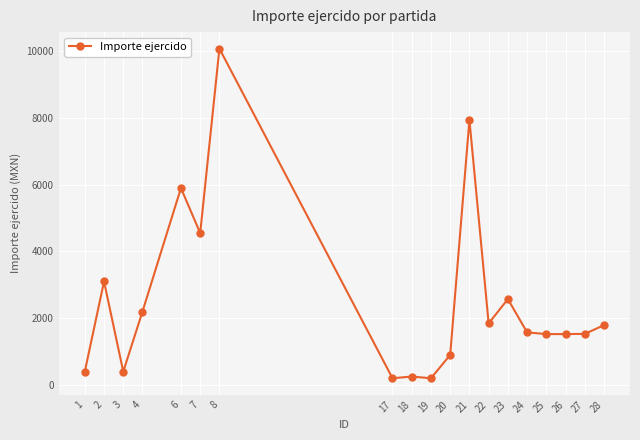

How many series are shown in this chart?

1